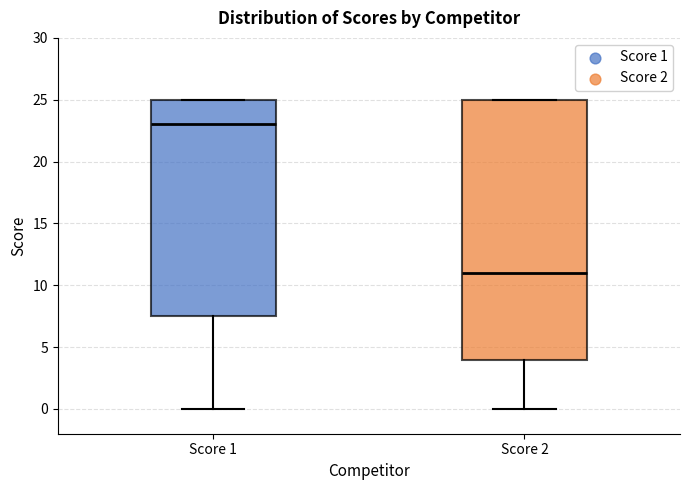

Which box has the highest median line?

Score 1